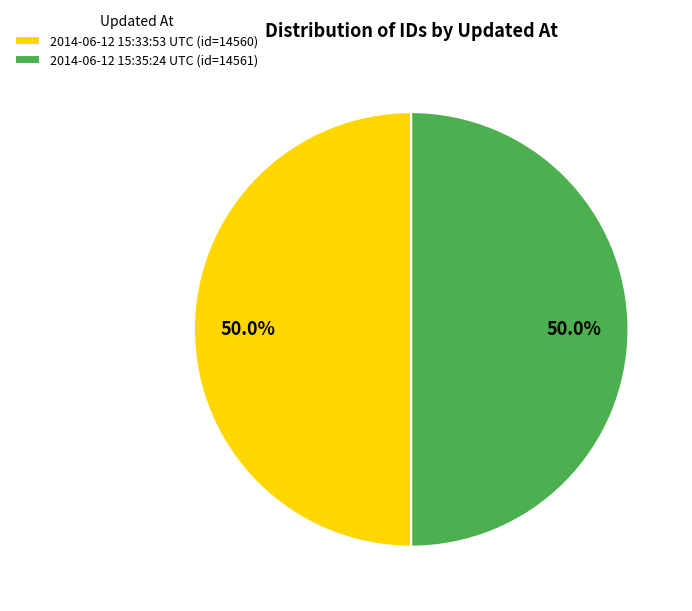

To the nearest percent, what is the combined percentage of 2014-06-12 15:33:53 UTC and 2014-06-12 15:35:24 UTC?

100%